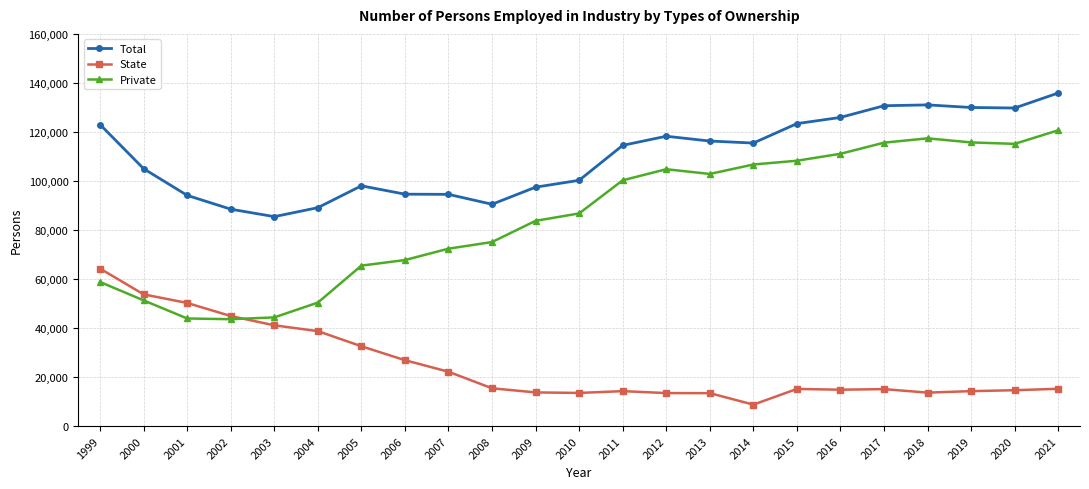

True or false: State has more than 0 points higher than both neighbors.

True